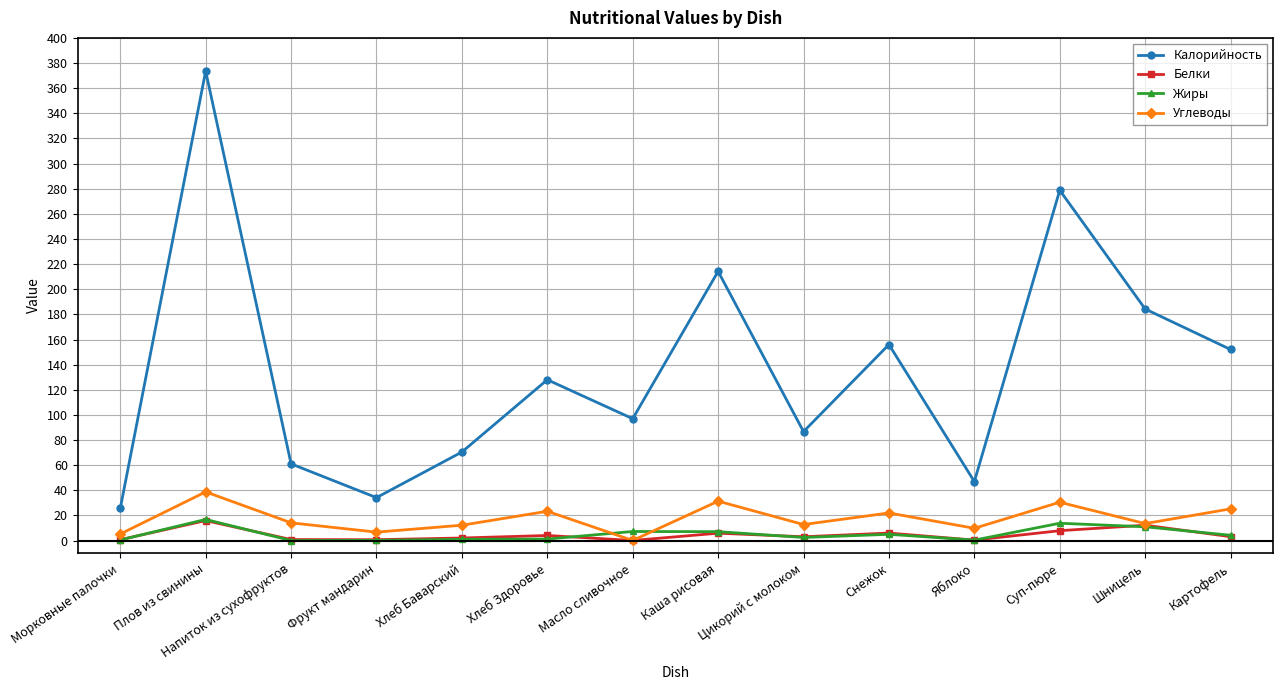

In Белки, how many points are higher than both neighbors (excluding endpoints)?

5